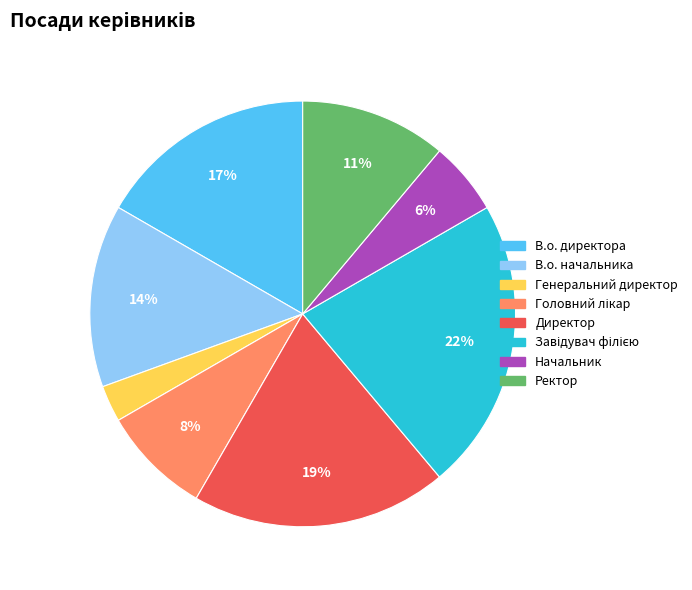

Which slice is the smallest?

Генеральний директор